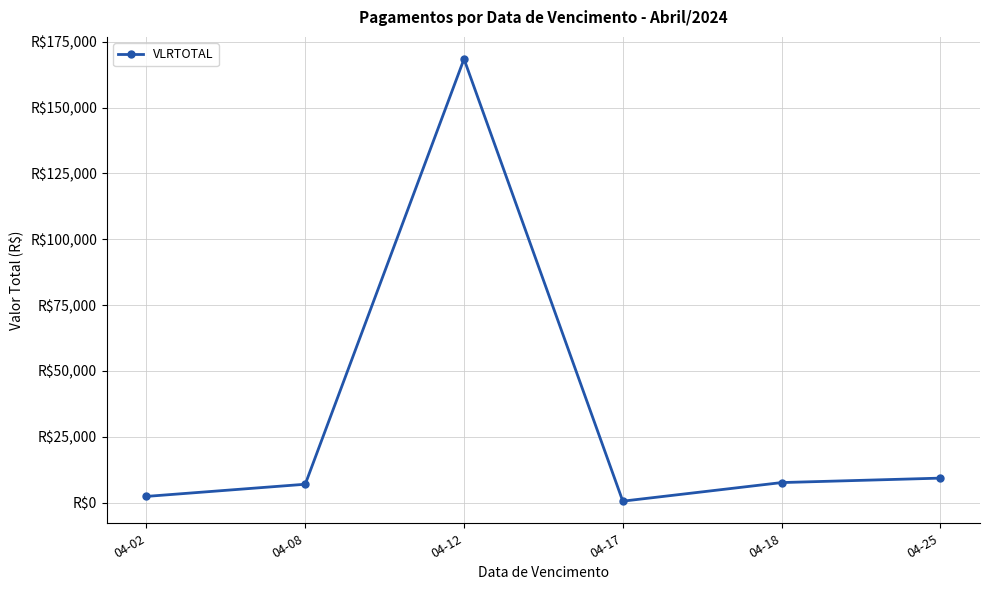

At which category does the data reach its first local valley?

04-17